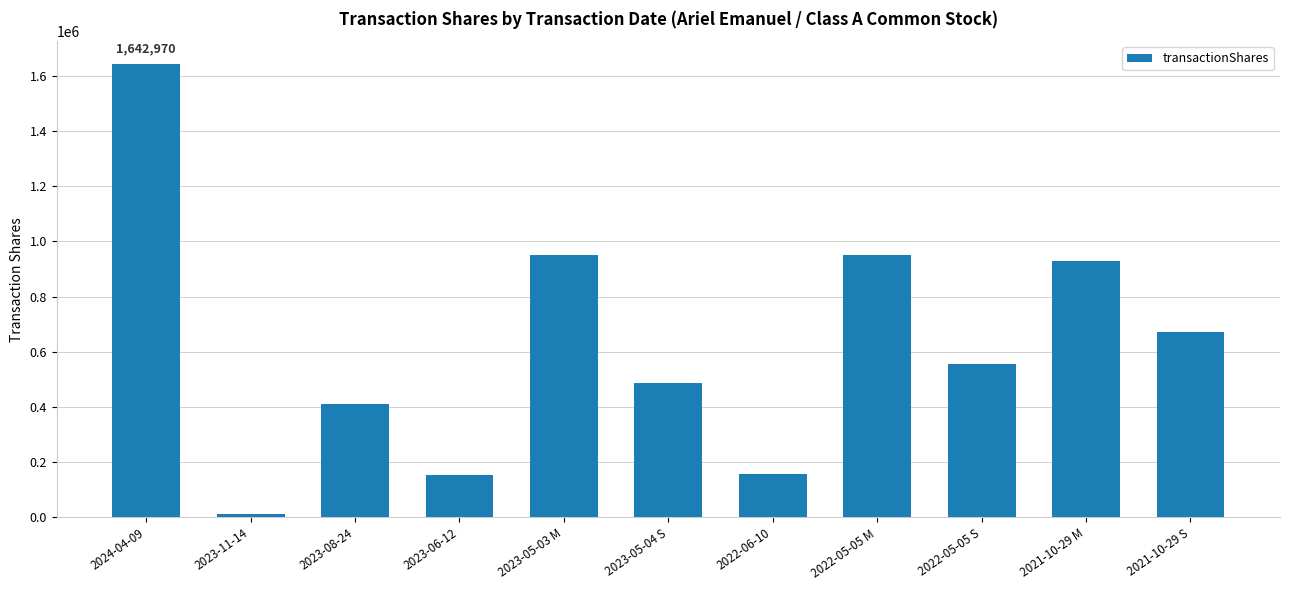

What position from the left is 2021-10-29 M?

10